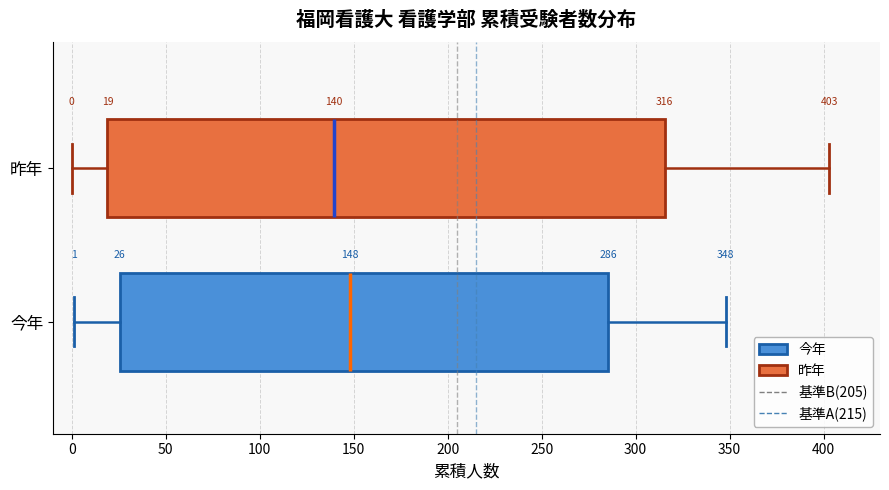

Which box is the widest, from its left edge to its right edge?

昨年